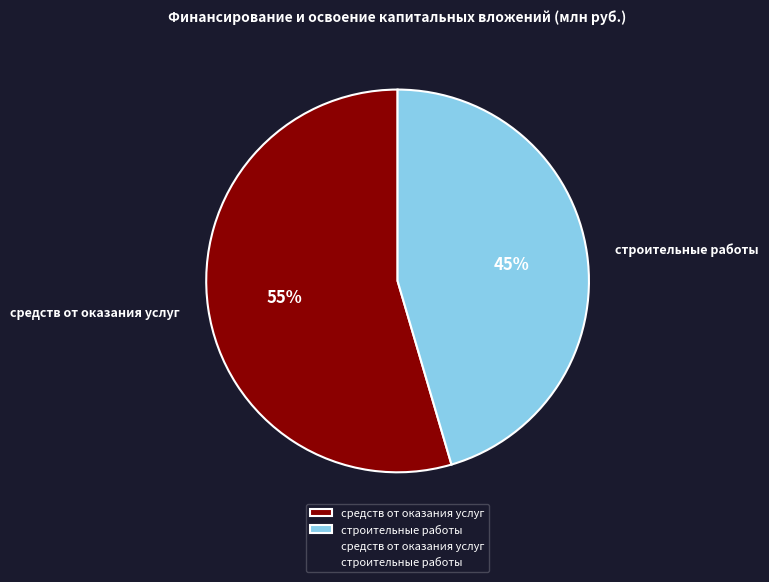

To the nearest percent, what is the average slice percentage?

50%